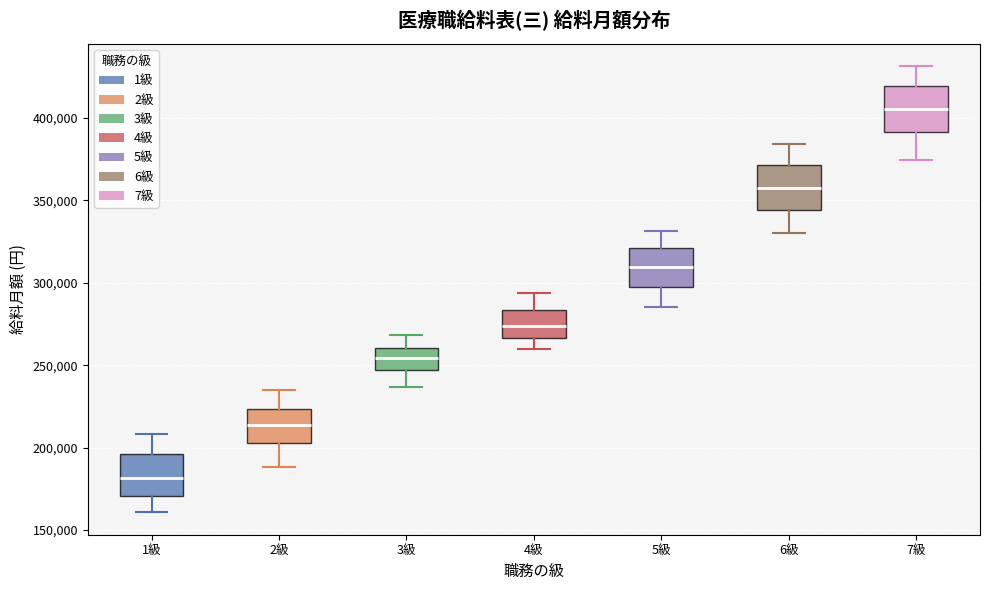

Where is the lower edge of the box for 3級 on the y-axis? The values are not printed on the chart, so give them approximately, as read against the axis.

245000